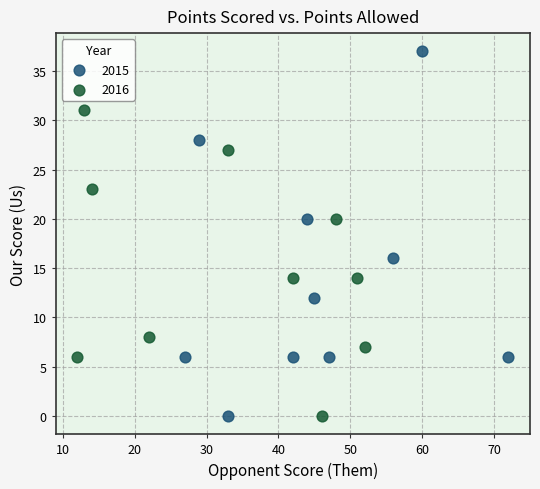

Which series has the largest Y range (max minus min)?

2015